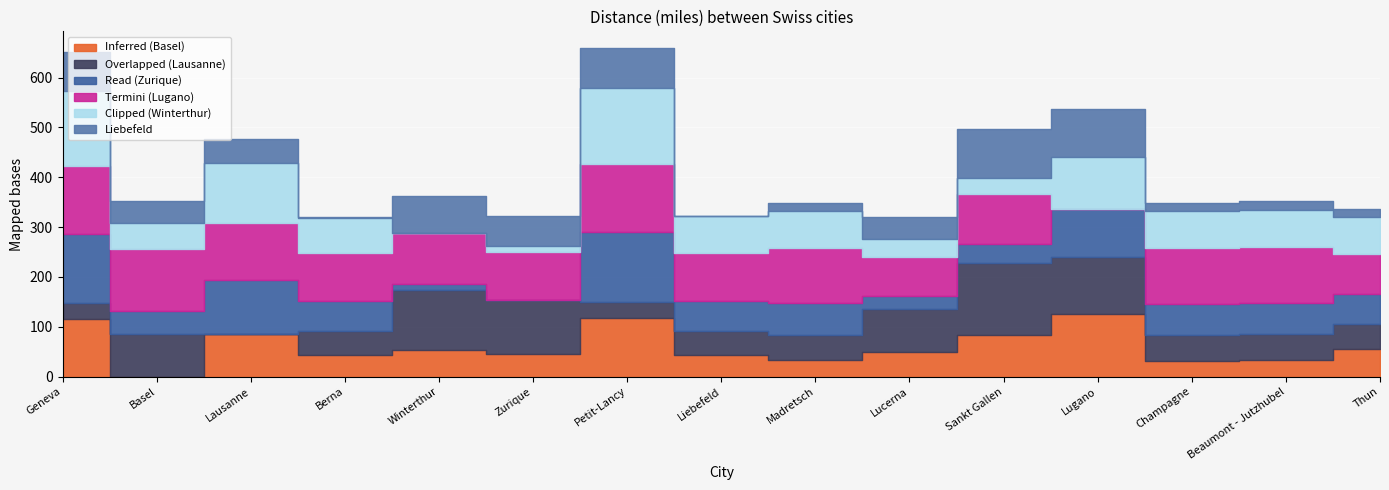

The Overlapped (Lausanne) series shows 108 at Zurique. True or false?

True